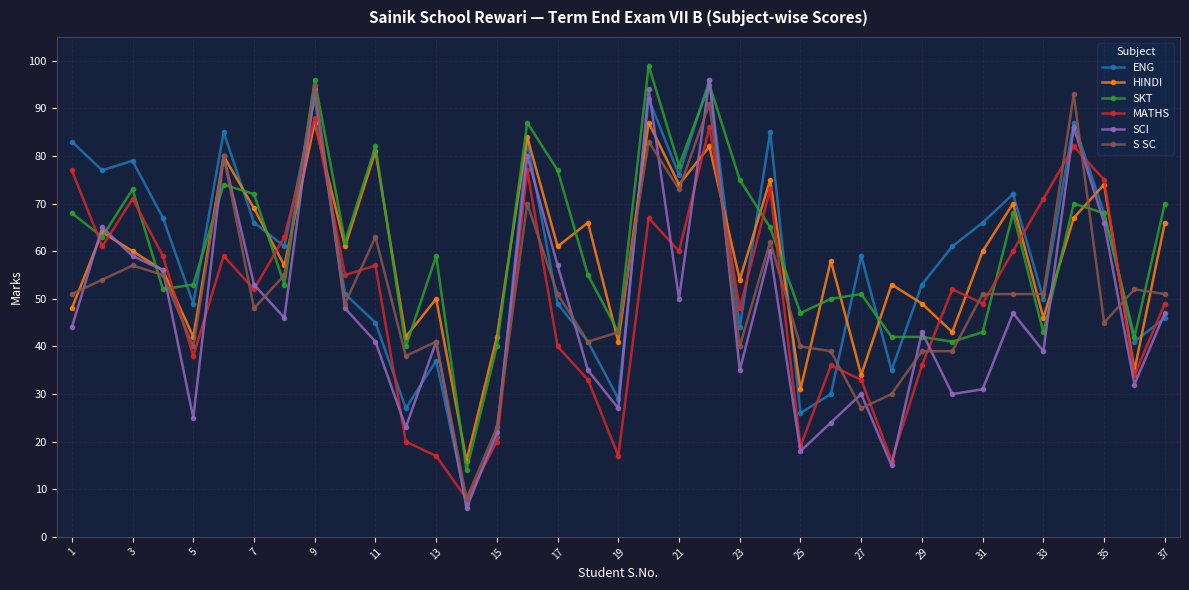

True or false: SKT has more than 2 points higher than both neighbors.

True